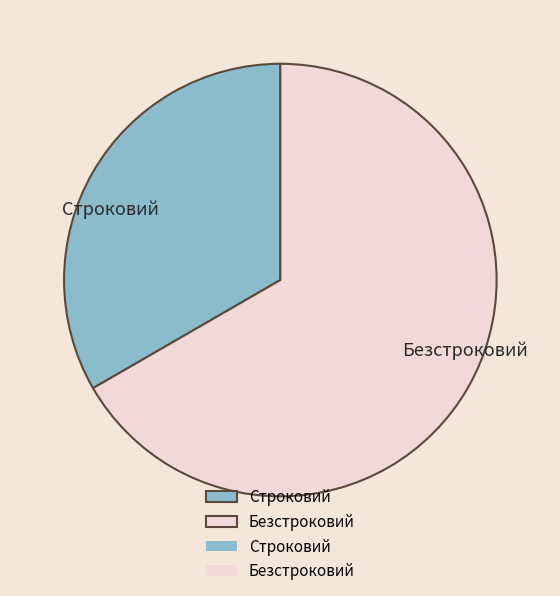

How many segments does this pie chart have?

2